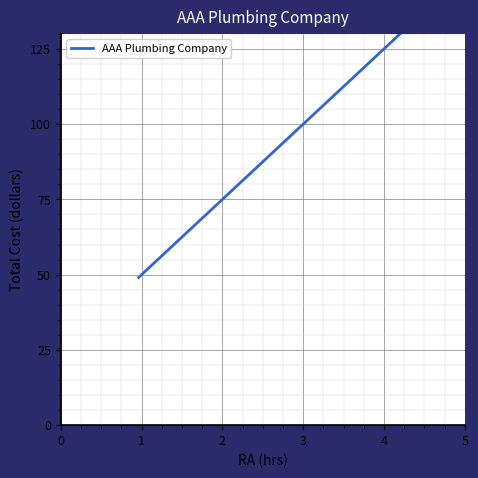

What is the value of the 2nd point from the left?

54.2